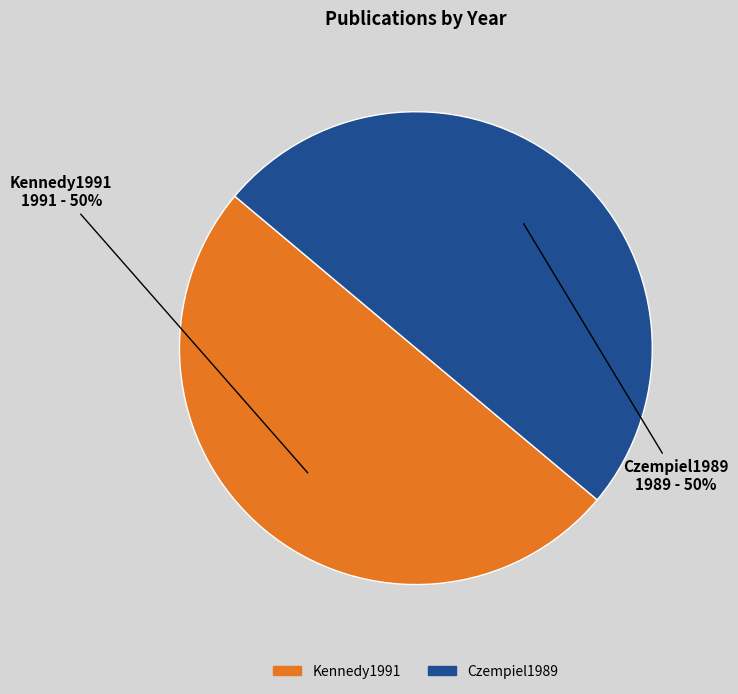

To the nearest percent, what percentage of the pie is Kennedy1991?

50%